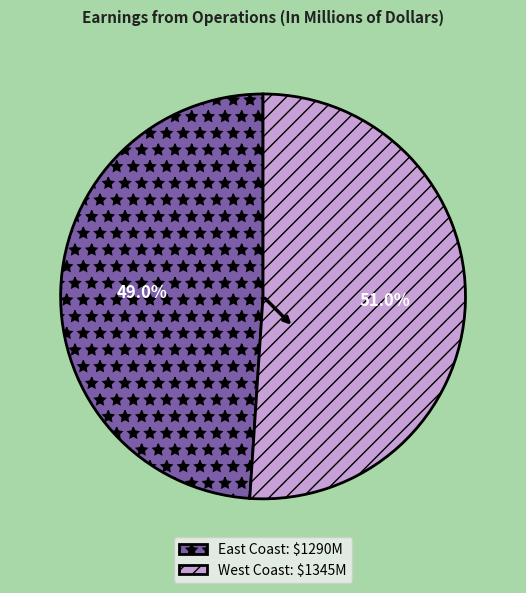

Does East Coast: $1290M account for over 50% of the chart?

No